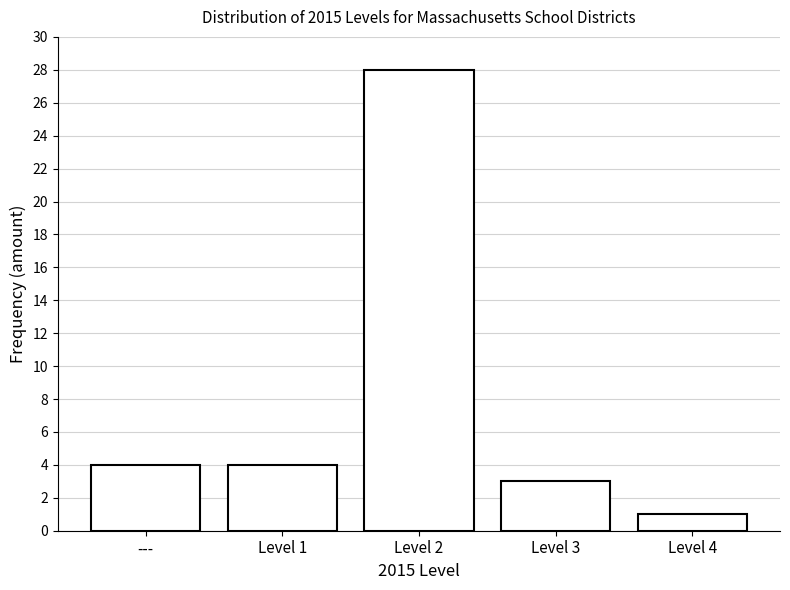

Reading left to right, what are all the values shown in this chart?

4	4	28	3	1